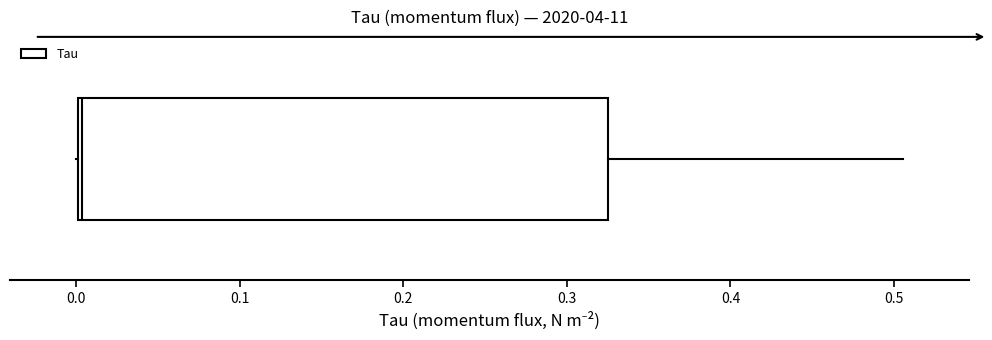

Transcribe this box plot: give where the median line is, the range the box spans, and where the two whiskers end, as read against the x-axis. The values are not printed on the chart, so give them approximately, as read against the axis.

median 0.00, box 0.00 to 0.32, whiskers 0.00 to 0.51